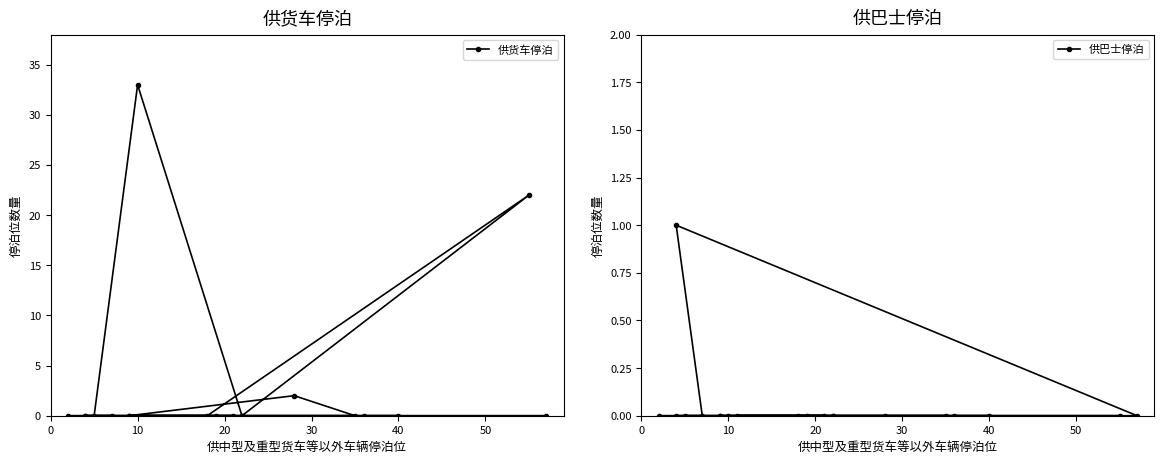

True or false: 供巴士停泊 and 供货车停泊 intersect in this chart.

False